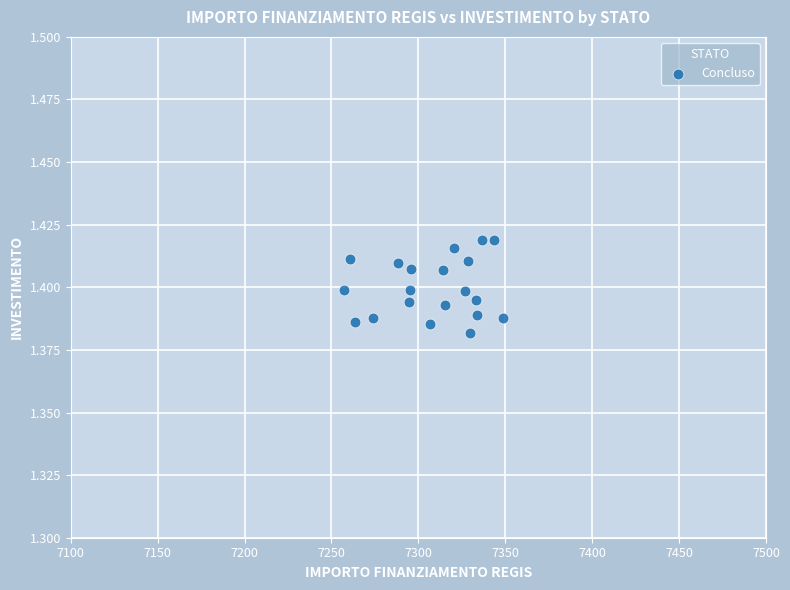

What is the range of X values (max minus min)?

91.2